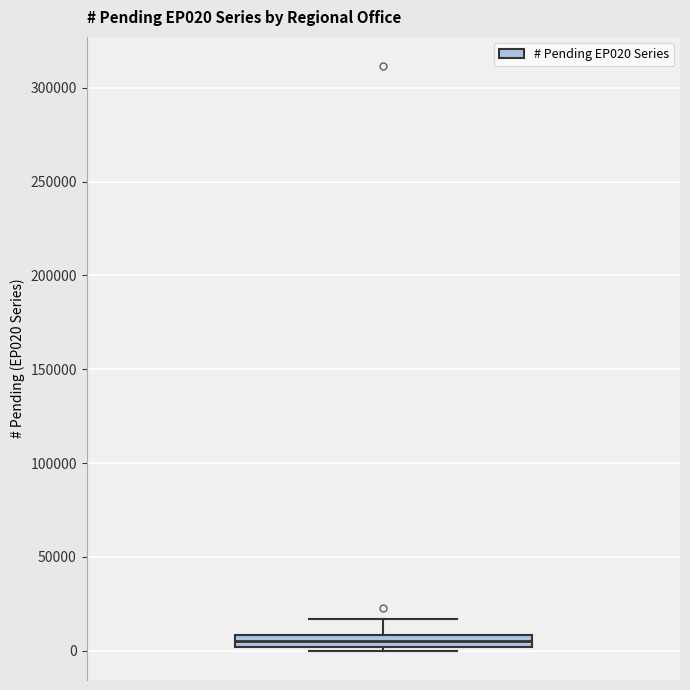

Where does the upper whisker of the box end on the y-axis? The values are not printed on the chart, so give them approximately, as read against the axis.

15000